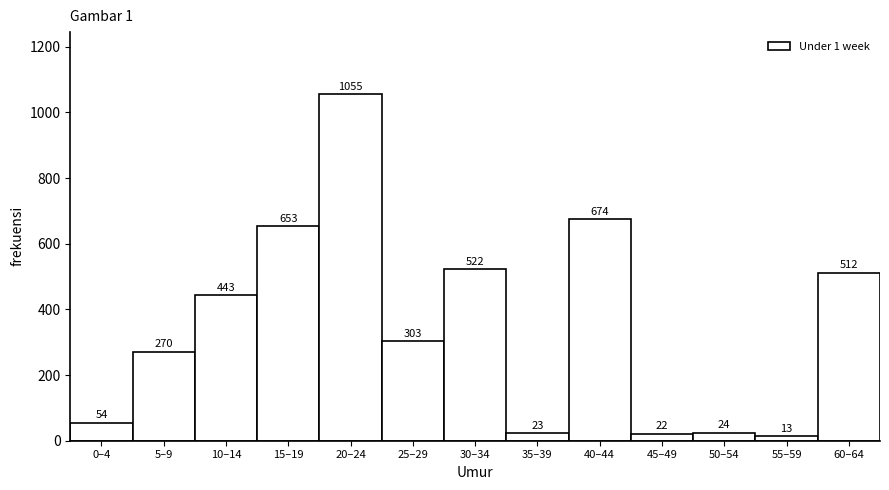

Reading left to right, what are all the values shown in this chart?

54	270	443	653	1055	303	522	23	674	22	24	13	512